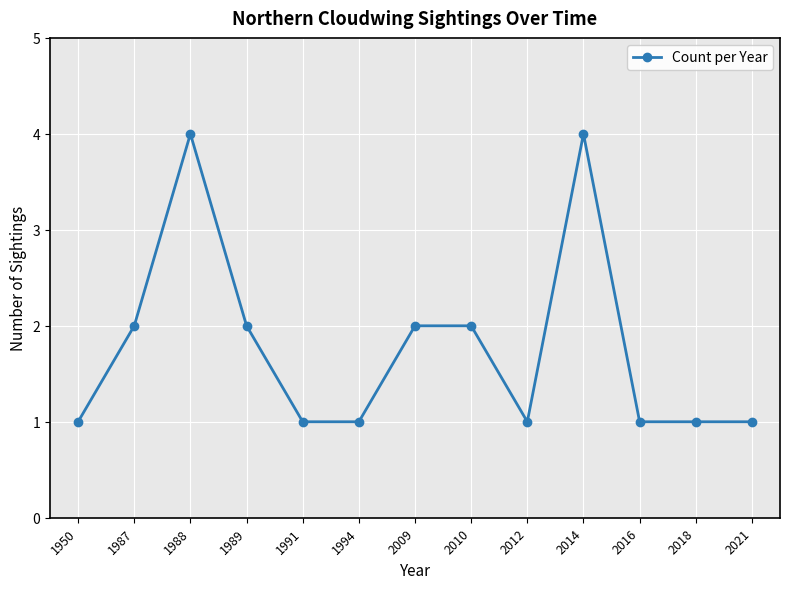

Reading left to right, list all the values displayed in this chart.

1	2	4	2	1	1	2	2	1	4	1	1	1